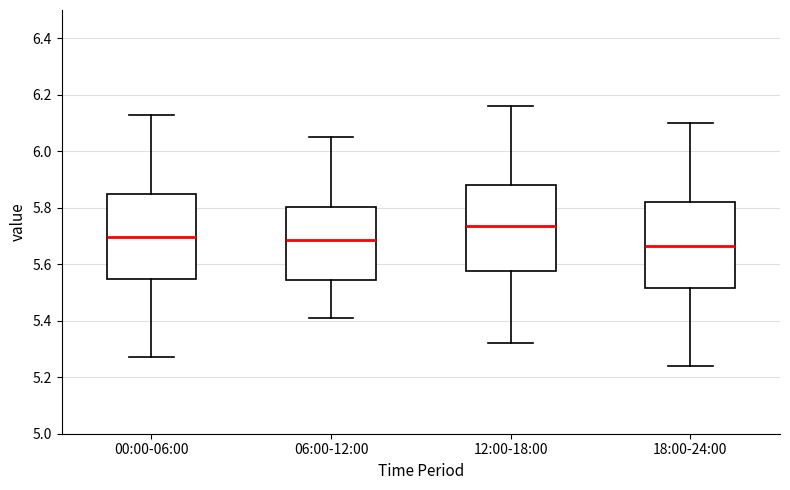

Where does the upper whisker of the box for 06:00-12:00 end on the y-axis? The values are not printed on the chart, so give them approximately, as read against the axis.

6.06